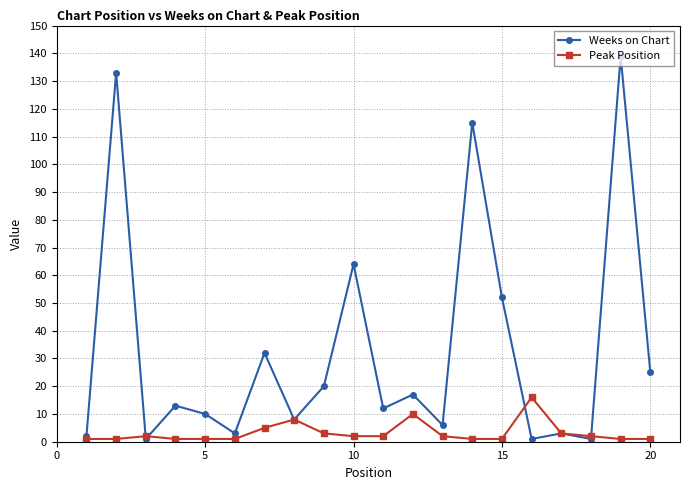

List the series in order of their peak value, highest first.

Weeks on Chart, Peak Position